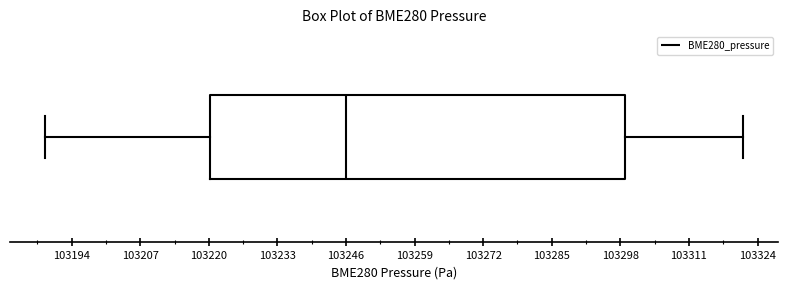

Transcribe this box plot: give where the median line is, the range the box spans, and where the two whiskers end, as read against the x-axis. The values are not printed on the chart, so give them approximately, as read against the axis.

median 103246, box 103220 to 103298, whiskers 103188 to 103322